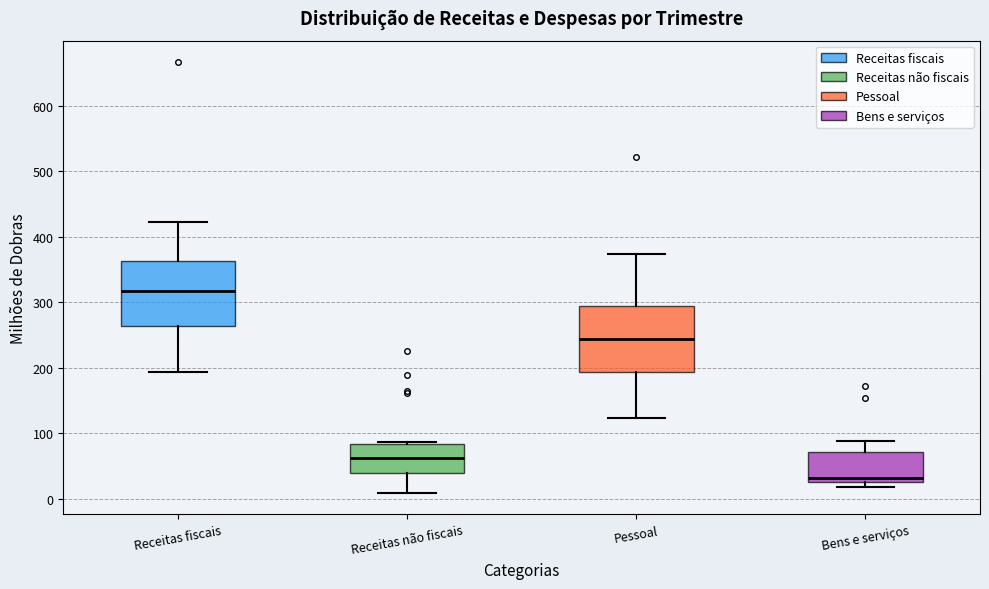

Reading left to right, transcribe this box plot: for each box, give where its median line is, the range the box spans, and where its two whiskers end, as read against the y-axis. The values are not printed on the chart, so give them approximately, as read against the axis.

Receitas fiscais: median 320, box 260 to 360, whiskers 190 to 420
Receitas não fiscais: median 60, box 40 to 80, whiskers 10 to 90
Pessoal: median 240, box 190 to 290, whiskers 120 to 370
Bens e serviços: median 30, box 20 to 70, whiskers 20 (just below the box's lower edge) to 90